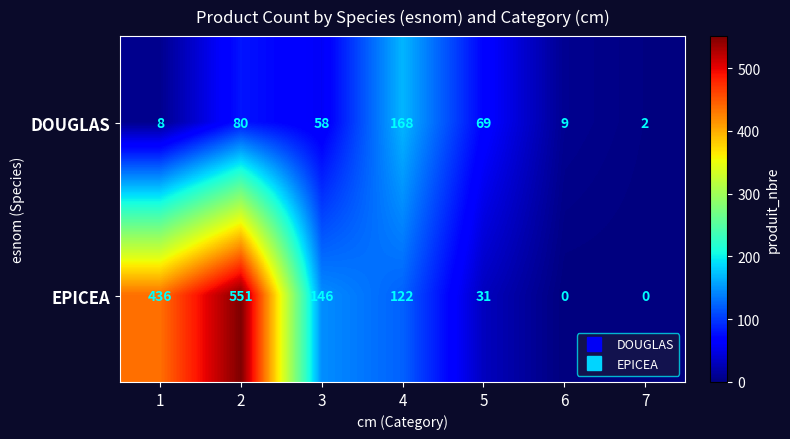

Reading left to right, what are all the values shown in this chart?

DOUGLAS: 1=8	2=80	3=58	4=168	5=69	6=9	7=2
EPICEA: 1=436	2=551	3=146	4=122	5=31	6=0	7=0